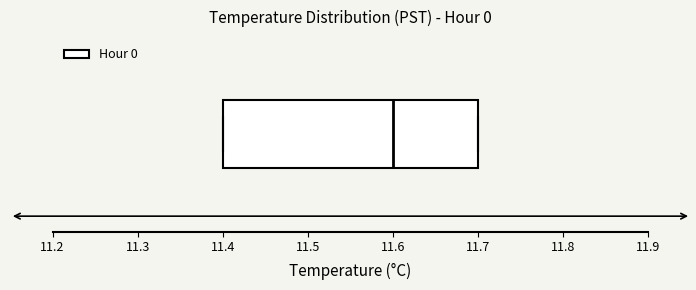

Transcribe this box plot: give where the median line is, the range the box spans, and where the two whiskers end, as read against the x-axis. The values are not printed on the chart, so give them approximately, as read against the axis.

median 11.6, box 11.4 to 11.7, whiskers 11.4 to 11.7